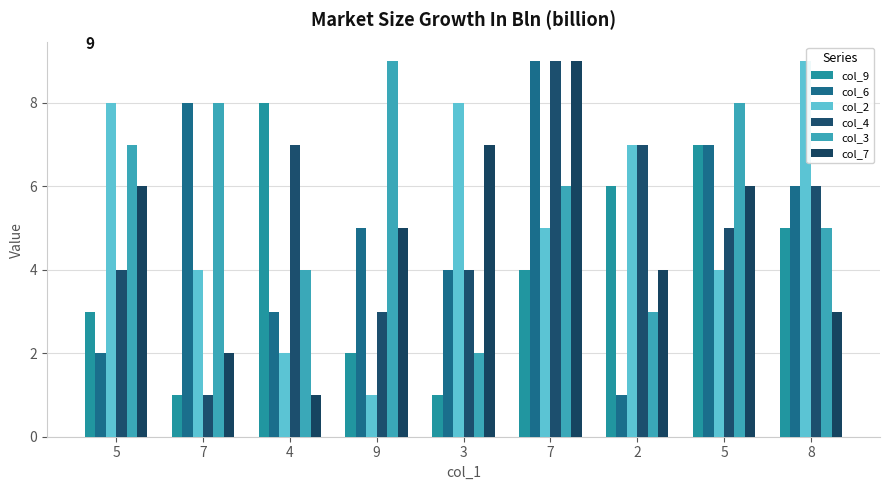

How many groups of bars are there?

9